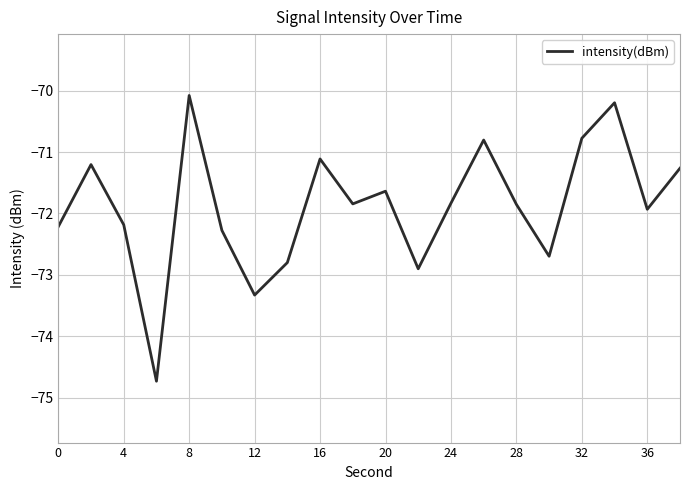

Does the chart have visible grid lines?

Yes